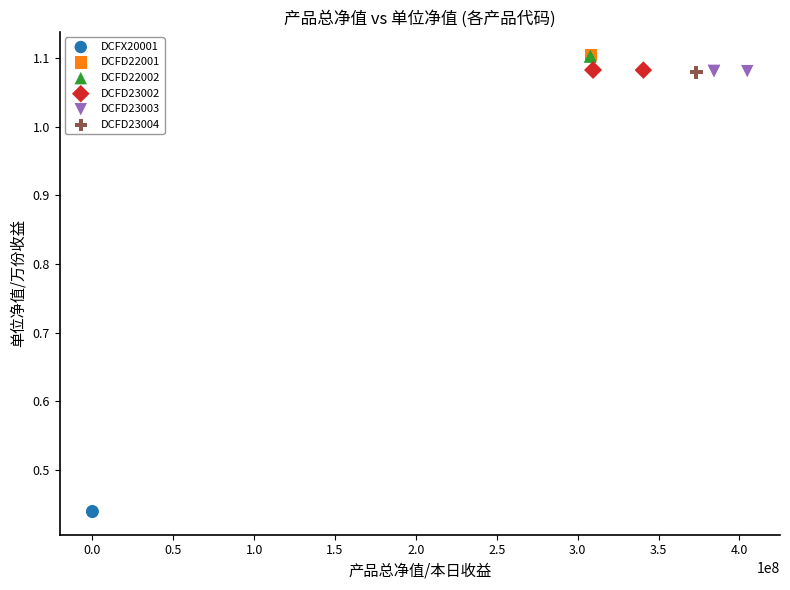

Which series reaches the minimum Y coordinate?

DCFX20001